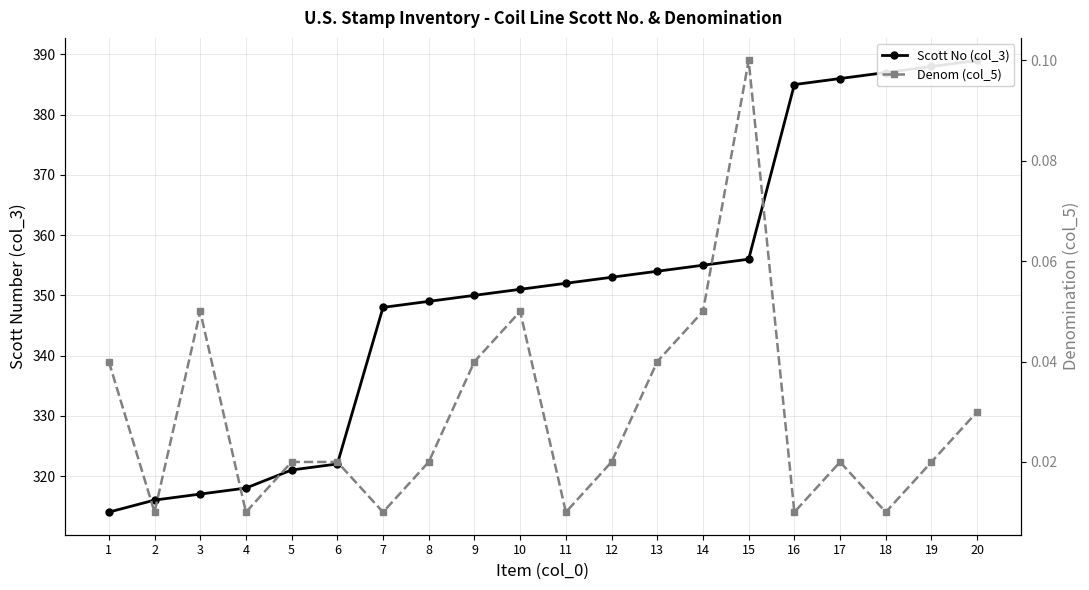

Reading left to right, list all the values displayed in this chart.

Scott No (col_3): 1=314.0	2=316.0	3=317.0	4=318.0	5=321.0	6=322.0	7=348.0	8=349.0	9=350.0	10=351.0	11=352.0	12=353.0	13=354.0	14=355.0	15=356.0	16=385.0	17=386.0	18=387.0	19=388.0	20=389.0
Denom (col_5): 1=0.0	2=0.0	3=0.1	4=0.0	5=0.0	6=0.0	7=0.0	8=0.0	9=0.0	10=0.1	11=0.0	12=0.0	13=0.0	14=0.1	15=0.1	16=0.0	17=0.0	18=0.0	19=0.0	20=0.0